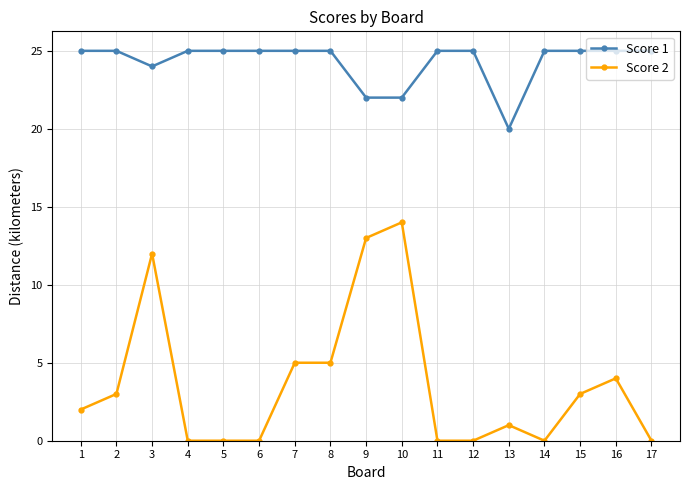

Reading right to left, extract all data points from this chart.

Score 1: 25	25	25	25	20	25	25	22	22	25	25	25	25	25	24	25	25
Score 2: 0	4	3	0	1	0	0	14	13	5	5	0	0	0	12	3	2